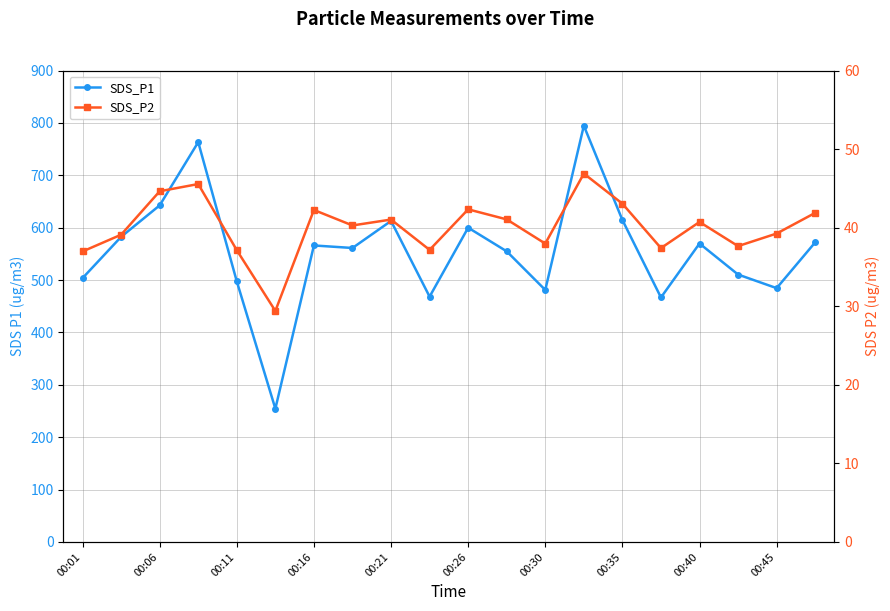

What is the sum of all SDS_P1 values?

11100.1